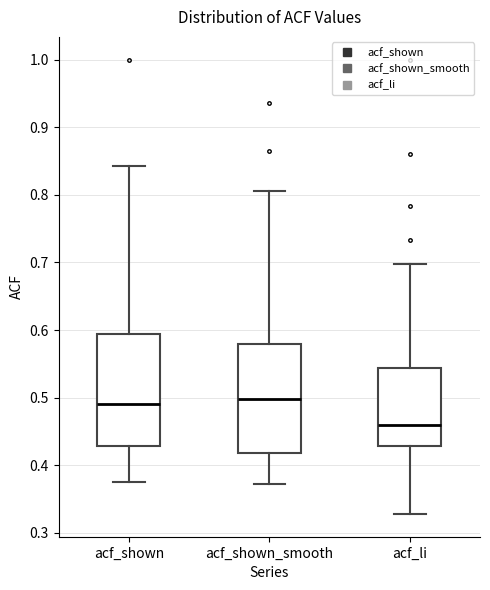

Which box has the lowest median line?

acf_li